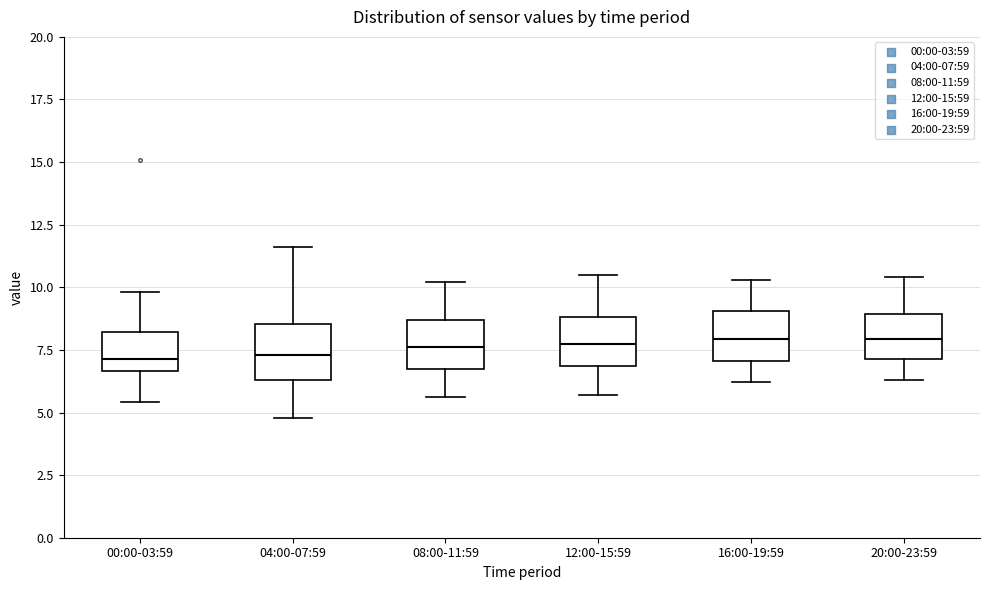

Reading left to right, read every box against the y-axis: the position of its median line, the range the box covers, and the ends of its whiskers. The values are not printed on the chart, so give them approximately, as read against the axis.

00:00-03:59: median 7.0, box 6.5 to 8.0, whiskers 5.5 to 10.0
04:00-07:59: median 7.5, box 6.5 to 8.5, whiskers 5.0 to 11.5
08:00-11:59: median 7.5, box 6.5 to 8.5, whiskers 5.5 to 10.0
12:00-15:59: median 8.0, box 7.0 to 9.0, whiskers 5.5 to 10.5
16:00-19:59: median 8.0, box 7.0 to 9.0, whiskers 6.0 to 10.5
20:00-23:59: median 8.0, box 7.0 to 9.0, whiskers 6.5 to 10.5